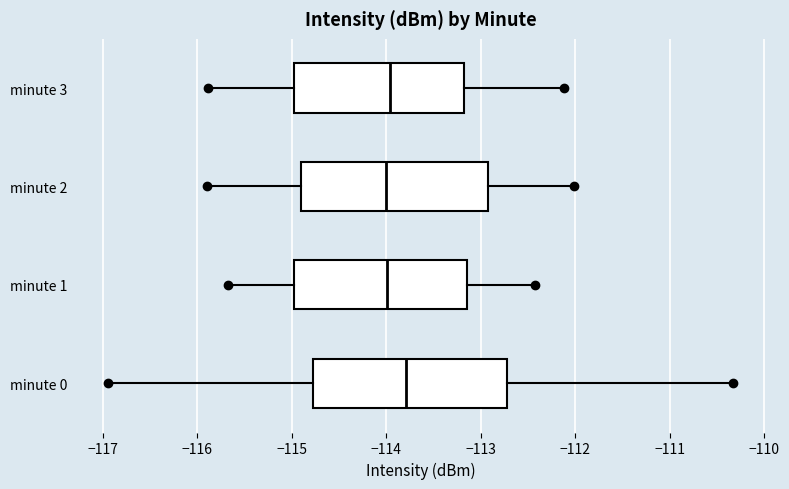

Reading bottom to top, transcribe this box plot: for each box, give where its median line is, the range the box spans, and where its two whiskers end, as read against the x-axis. The values are not printed on the chart, so give them approximately, as read against the axis.

minute 0: median -113.8, box -114.8 to -112.7, whiskers -116.9 to -110.3
minute 1: median -114.0, box -115.0 to -113.1, whiskers -115.7 to -112.4
minute 2: median -114.0, box -114.9 to -112.9, whiskers -115.9 to -112.0
minute 3: median -114.0, box -115.0 to -113.2, whiskers -115.9 to -112.1